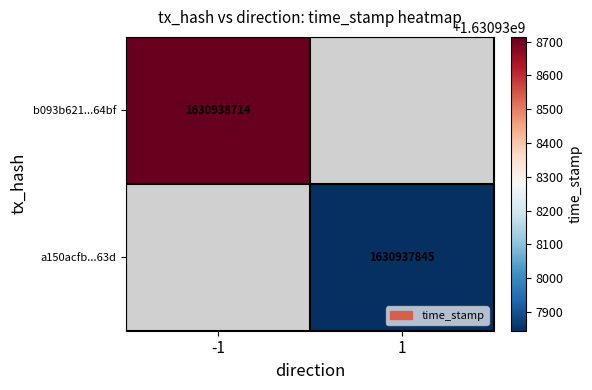

Is it true that a150acfb...63d equals 2491411988 at 1?

False